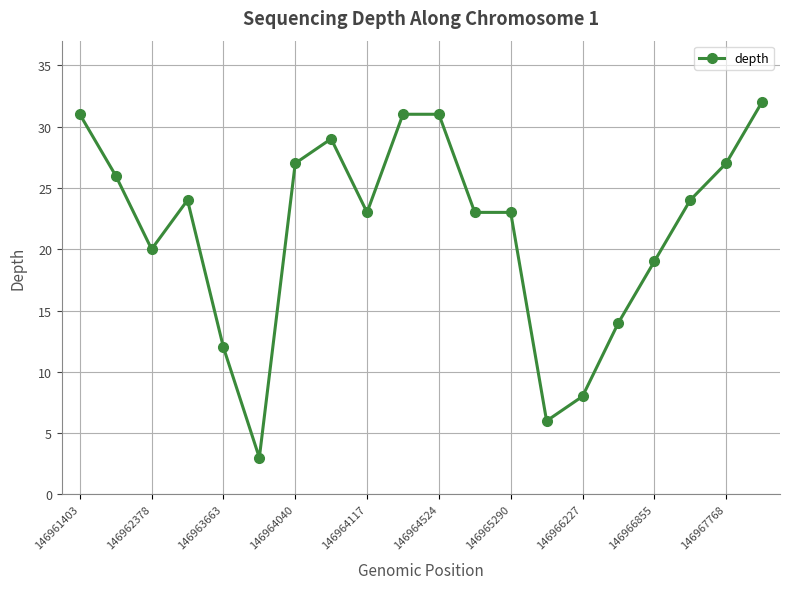

What is the value of the 18th point from the left?

24